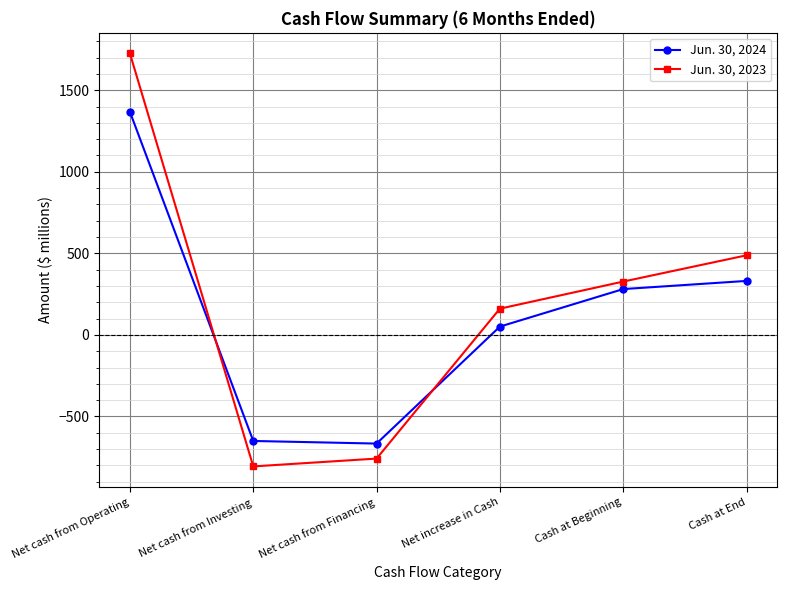

How many intersections are there between Jun. 30, 2024 and Jun. 30, 2023?

2